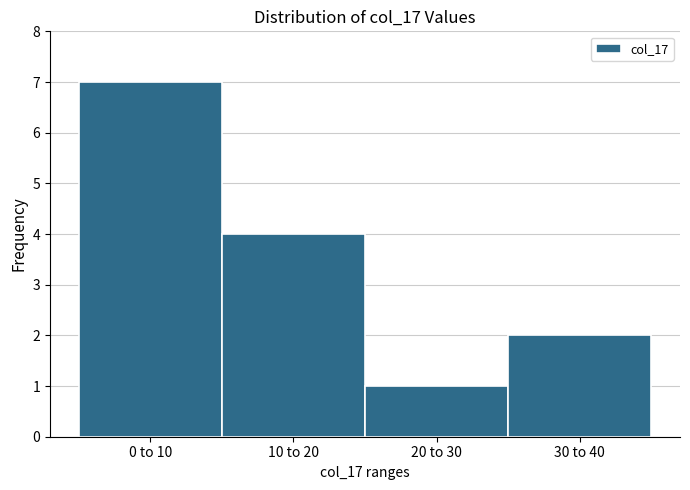

Reading left to right, what are all the values shown in this chart?

7	4	1	2